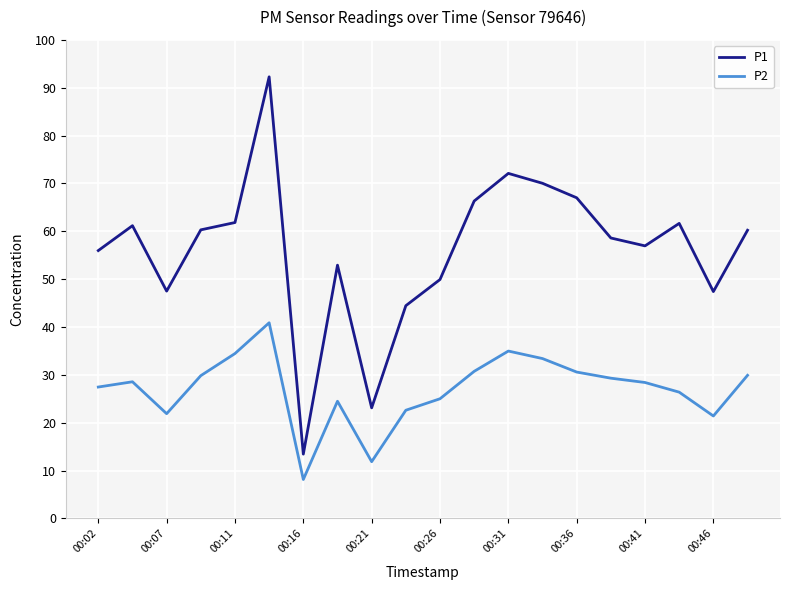

What are all the series names shown in the legend?

P1, P2